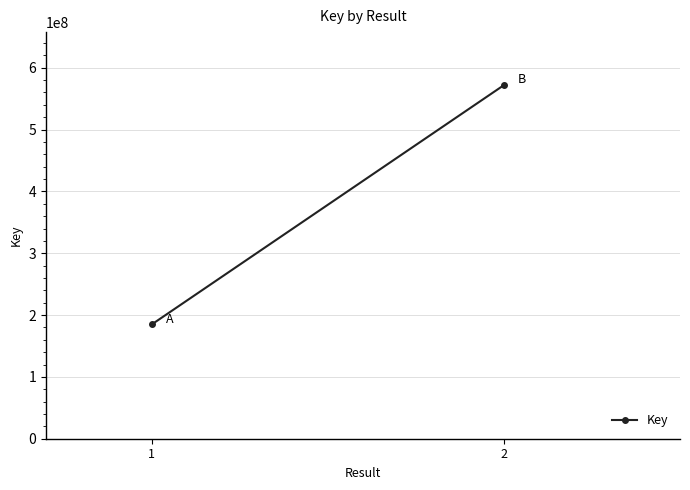

What is the difference between the maximum and minimum values?

387069225